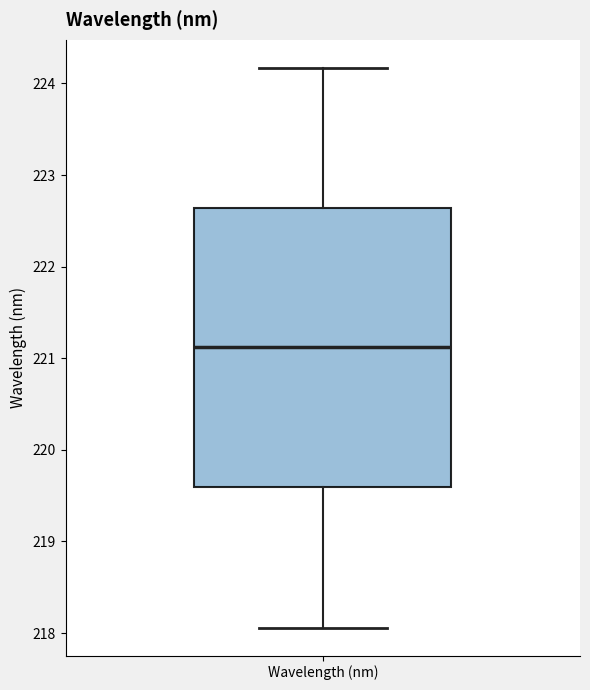

Read this box plot against the y-axis: the position of the median line, the range covered by the box, and the ends of both whiskers. The values are not printed on the chart, so give them approximately, as read against the axis.

median 221.1, box 219.6 to 222.6, whiskers 218.1 to 224.2